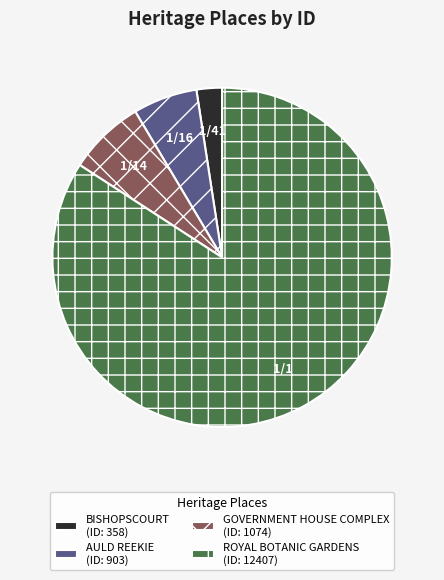

Which slice is the smallest?

BISHOPSCOURT